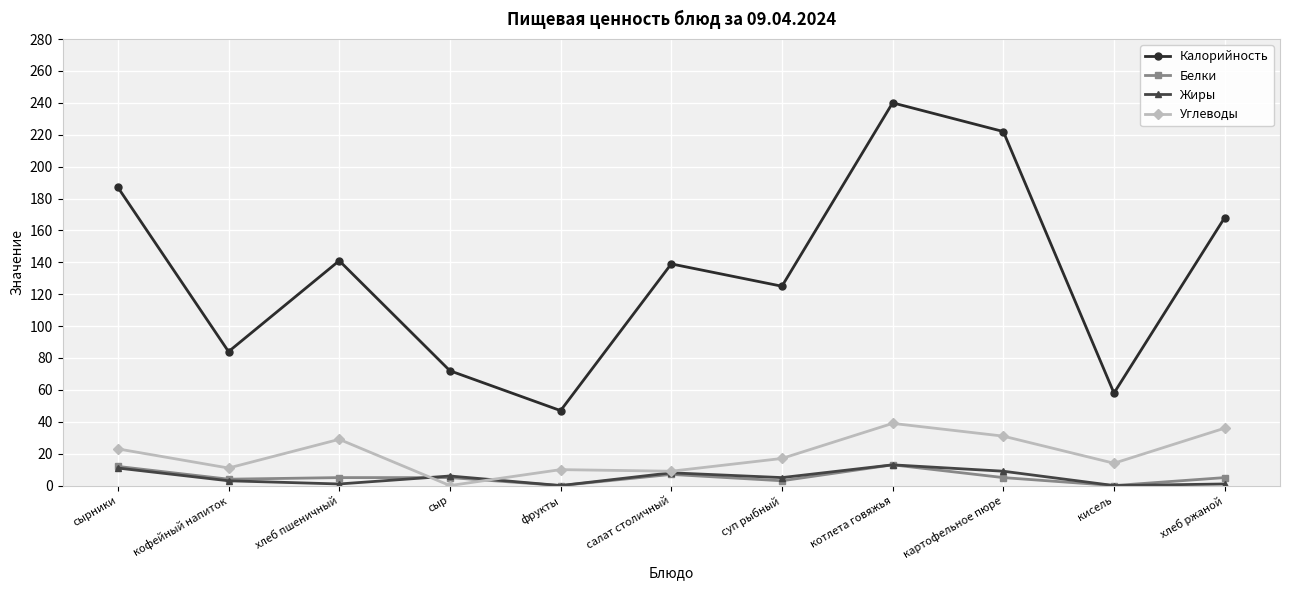

How many distinct data groups are displayed?

4